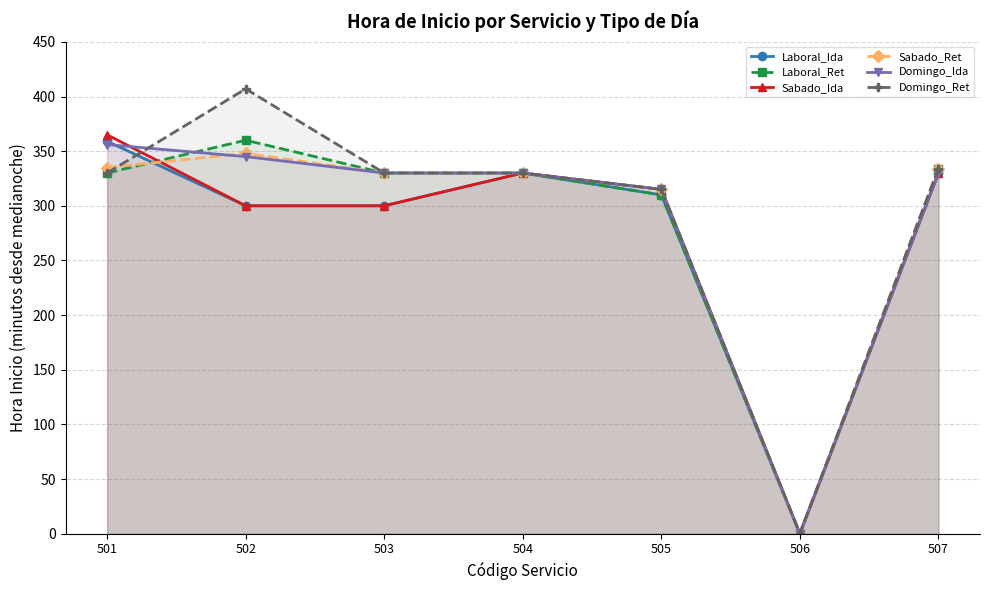

Reading left to right, what are all the values shown in this chart?

Laboral_Ida: 359	300	300	330	310	0	330
Laboral_Ret: 330	360	330	330	310	0	334
Sabado_Ida: 365	300	300	330	315	0	330
Sabado_Ret: 335	348	330	330	315	0	334
Domingo_Ida: 356	345	330	330	315	0	330
Domingo_Ret: 330	407	330	330	315	0	334